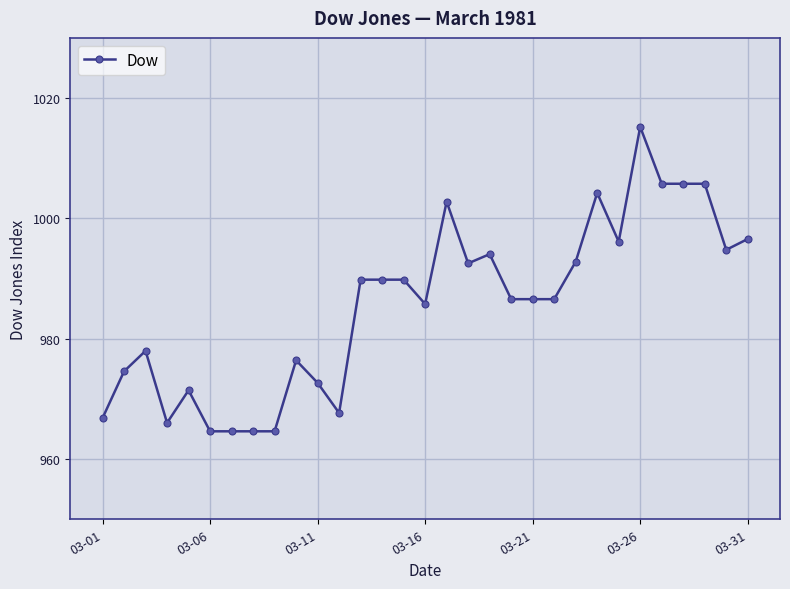

What is the difference between the maximum and minimum values?

50.6